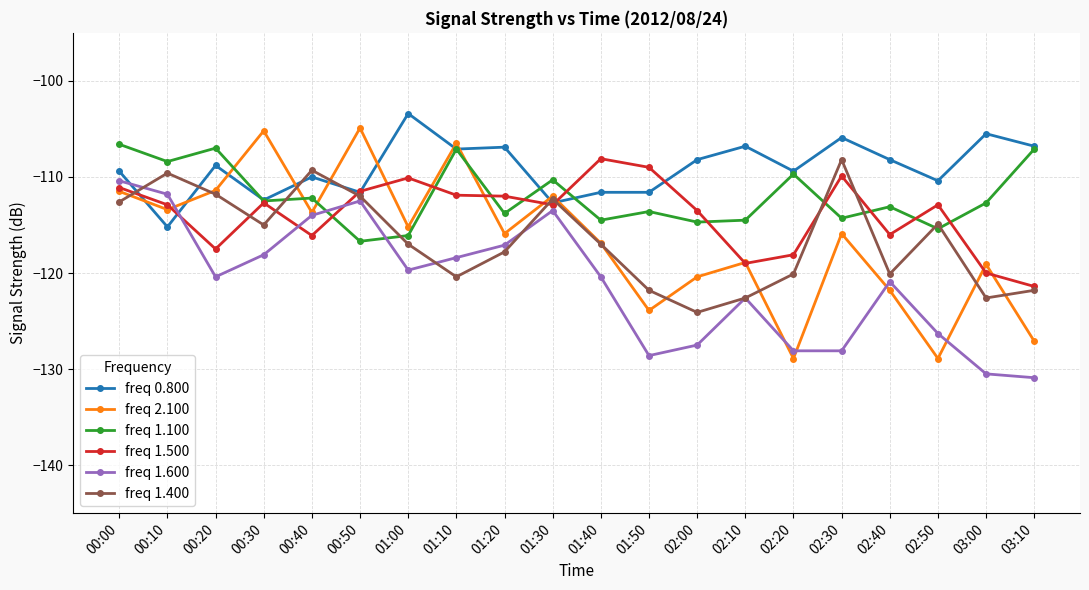

Does the chart display data point markers on the line(s)?

Yes